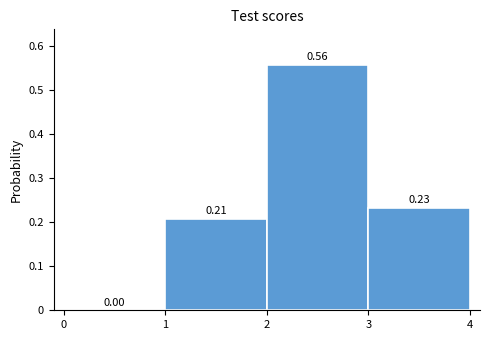

Which range on the x-axis has the tallest bar?

2 to 3